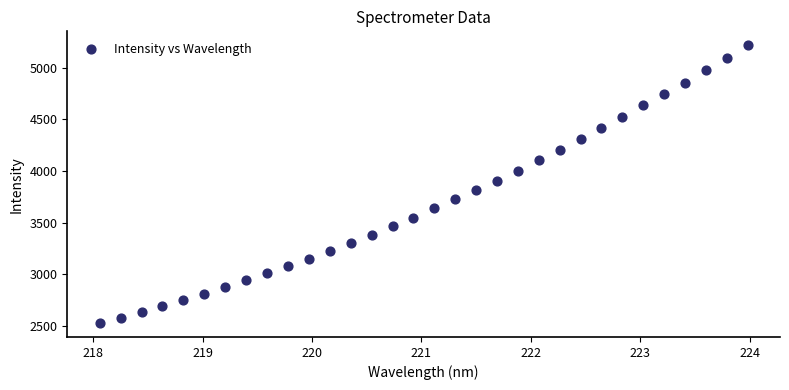

What is the range of Y values (max minus min)?

2689.1